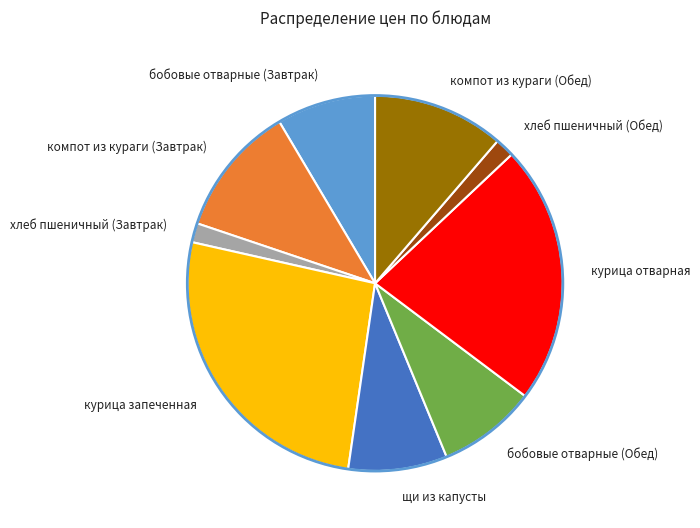

What is the ratio of the value at бобовые отварные (Обед) to the value at хлеб пшеничный (Обед)?

5.2